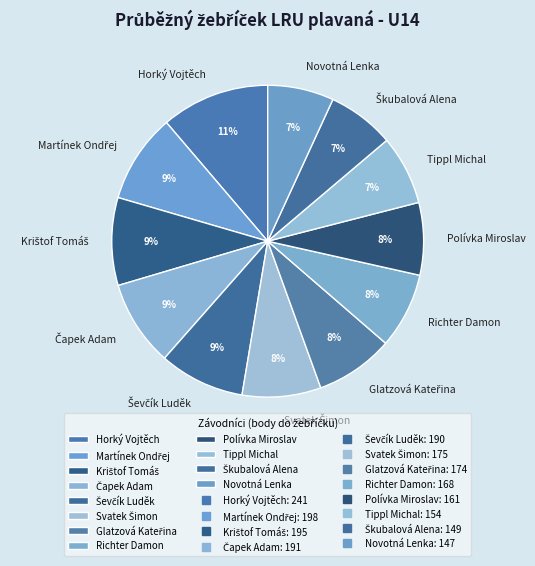

To the nearest percent, what is the difference between the Novotná Lenka and Horký Vojtěch slice percentages?

4%